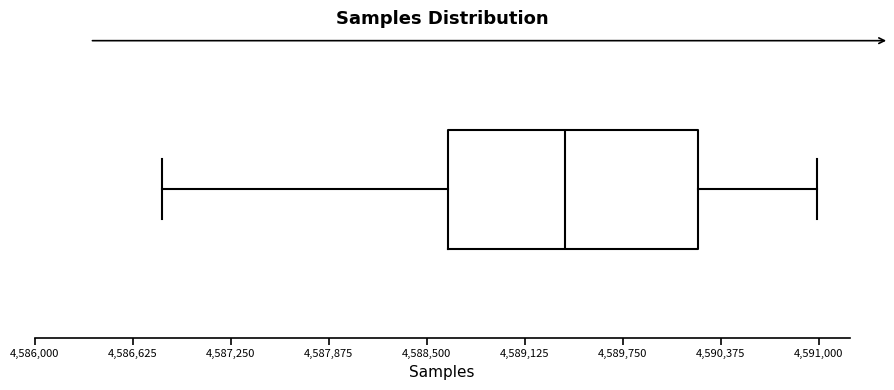

Transcribe this box plot: give where the median line is, the range the box spans, and where the two whiskers end, as read against the x-axis. The values are not printed on the chart, so give them approximately, as read against the axis.

median 4589400, box 4588600 to 4590200, whiskers 4586800 to 4591000